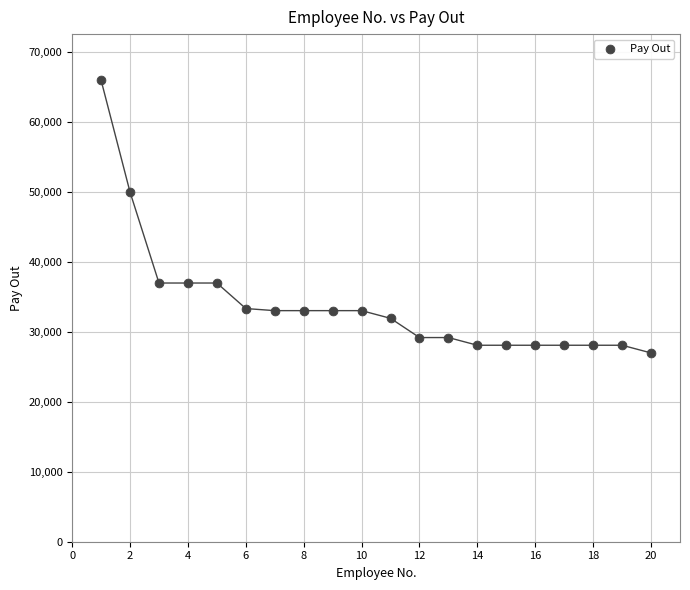

What Y value in the scatter plot is closest to 46500?

50000